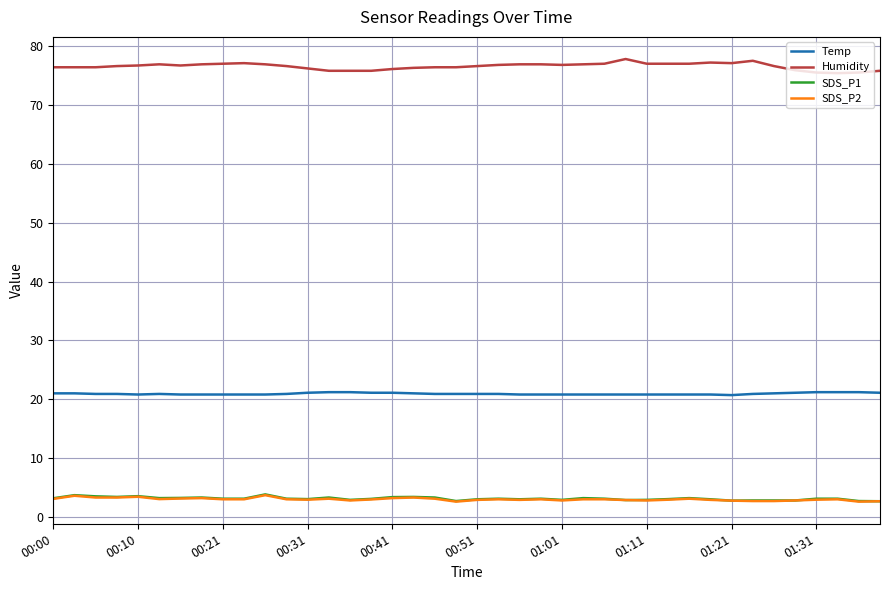

What is the minimum value shown in the chart?

2.6